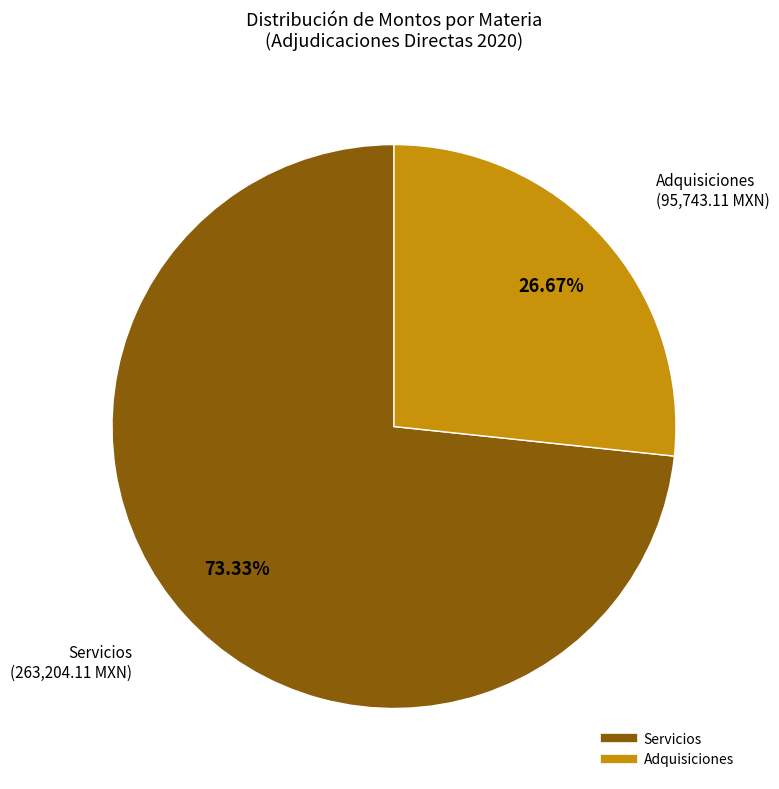

Approximately how many times larger is the value at Servicios compared to Adquisiciones?

2.7